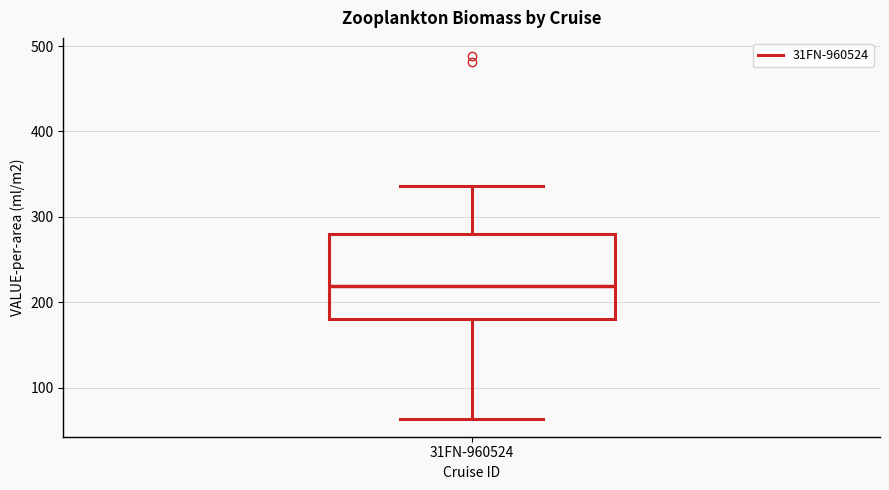

Where does the median line of the box for 31FN-960524 sit on the y-axis? The values are not printed on the chart, so give them approximately, as read against the axis.

220